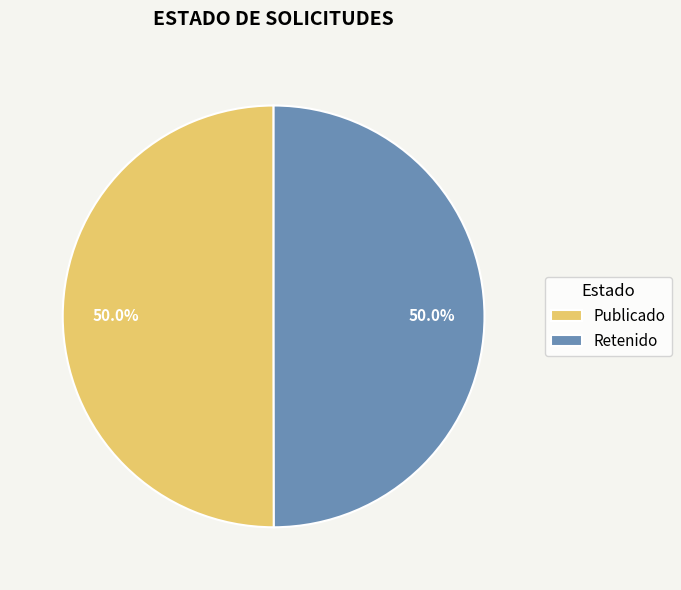

How many segments does this pie chart have?

2